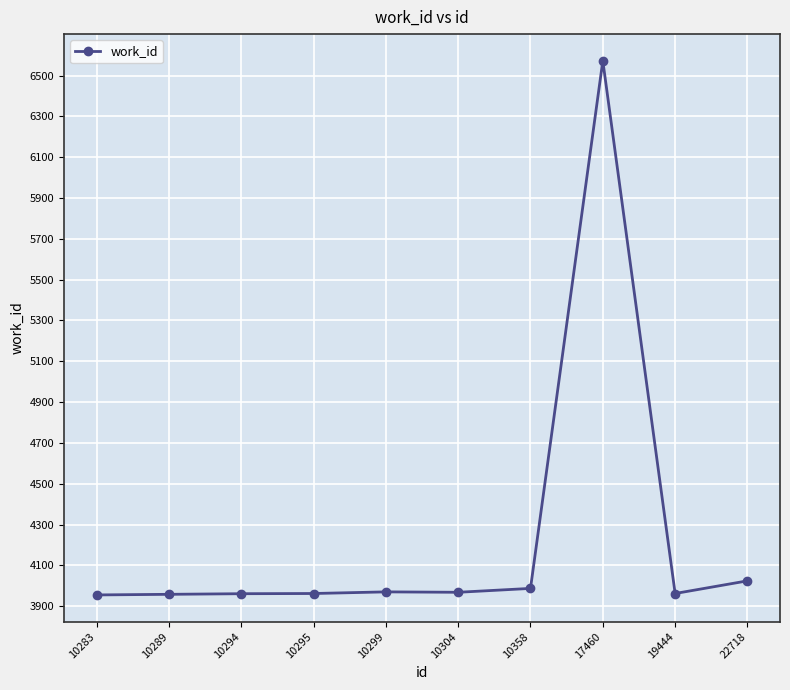

How many data points are less than 3968?

5